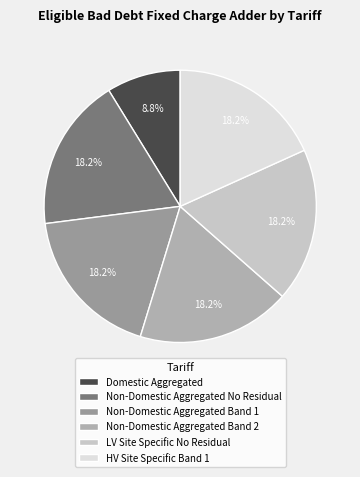

To the nearest percent, what is the difference between the largest and smallest slice percentages?

9%